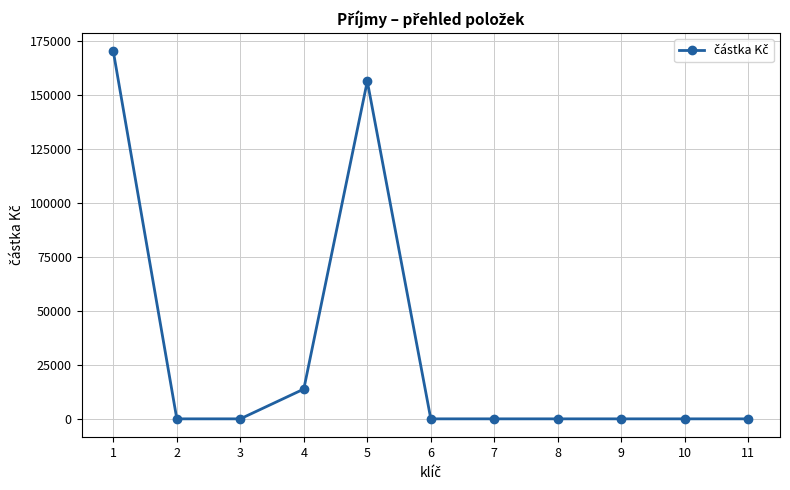

At which category does the data reach its first local peak?

5